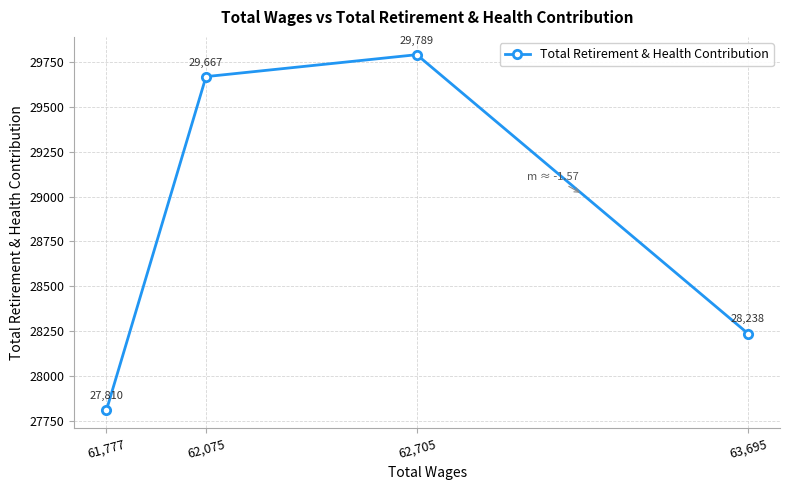

What is the maximum value shown in the chart?

29789